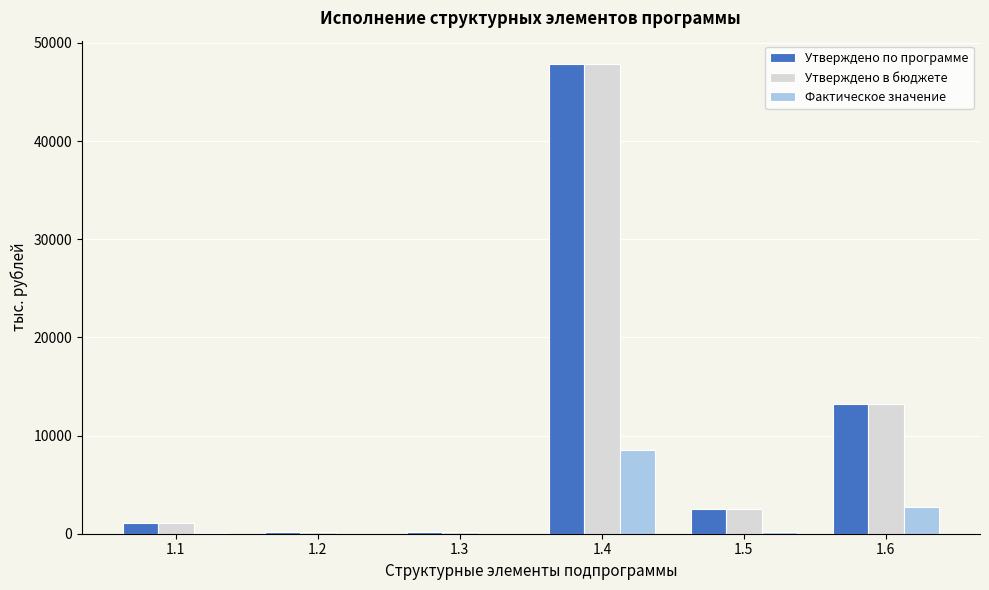

Count the number of data series in this chart.

3